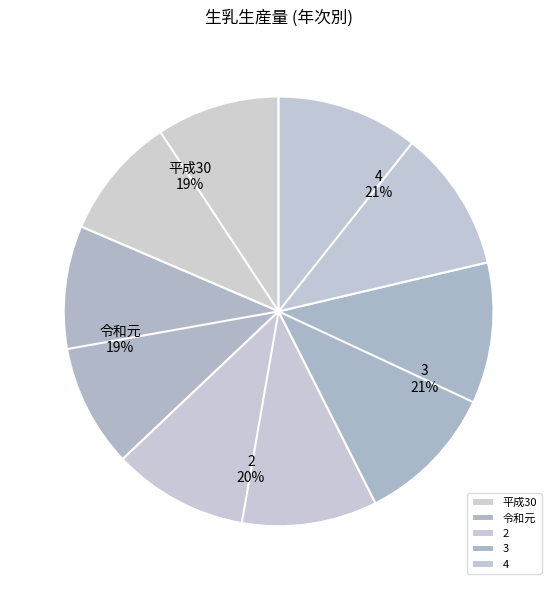

How many segments does this pie chart have?

5